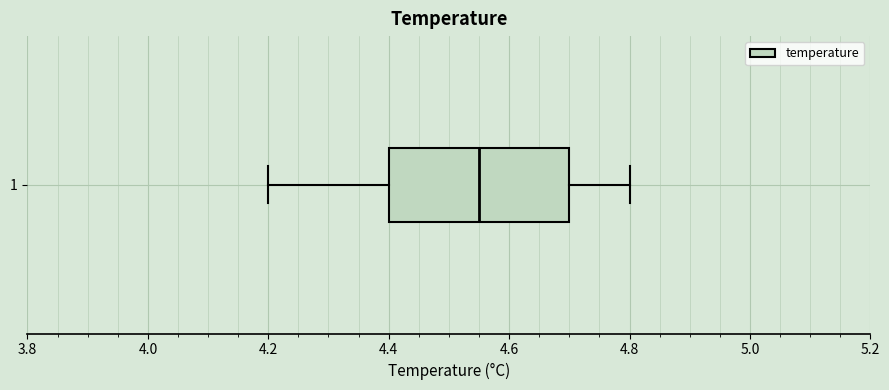

Read this box plot against the x-axis: the position of the median line, the range covered by the box, and the ends of both whiskers. The values are not printed on the chart, so give them approximately, as read against the axis.

median 4.56, box 4.40 to 4.70, whiskers 4.20 to 4.80